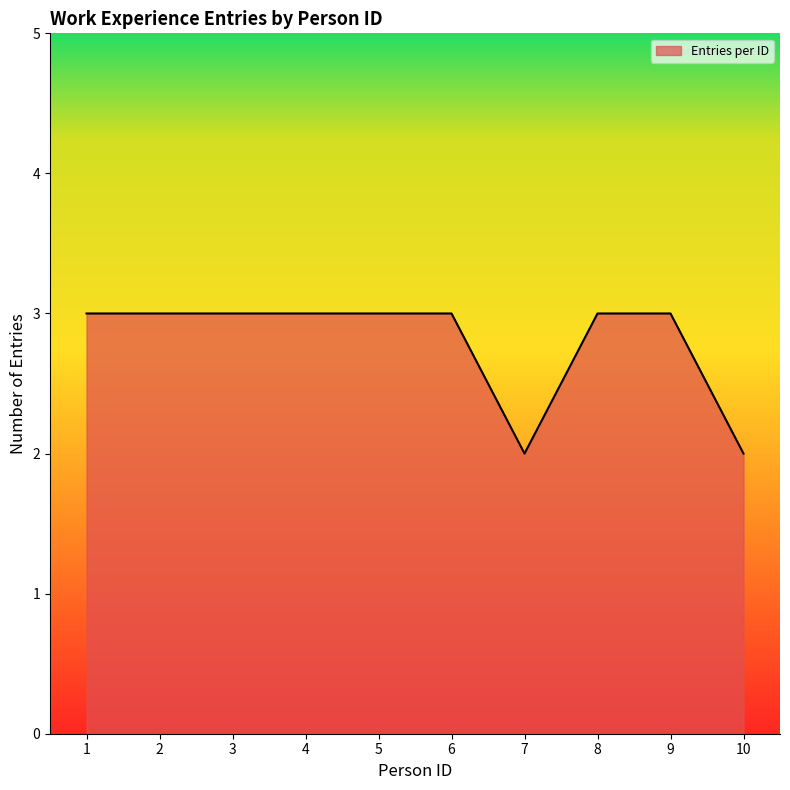

The value at 2 is 3. True or false?

True